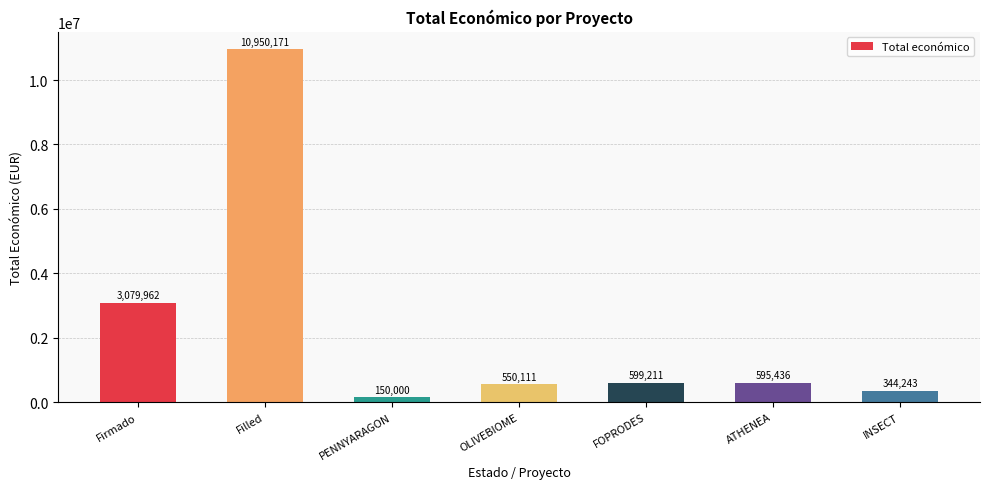

True or false: the data shows 599211 at FOPRODES.

True